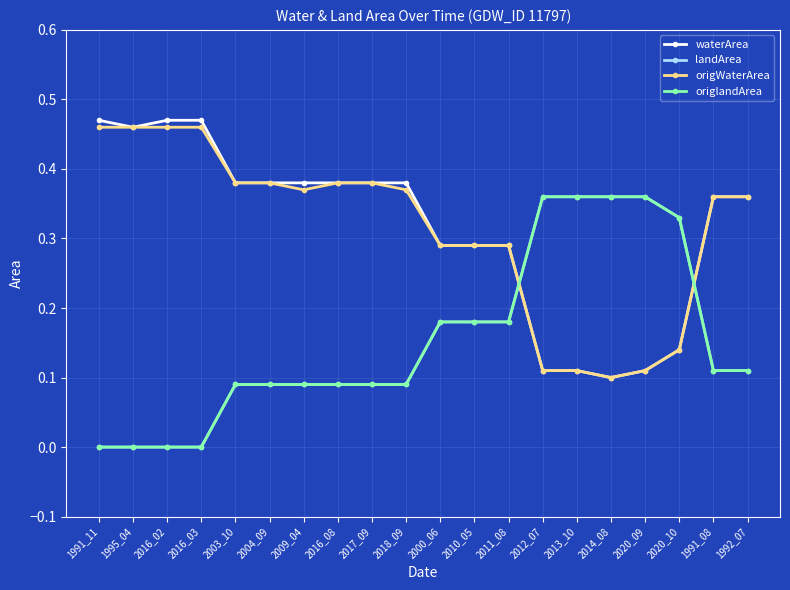

What is the difference between the second highest and minimum values in the origWaterArea series?

0.4